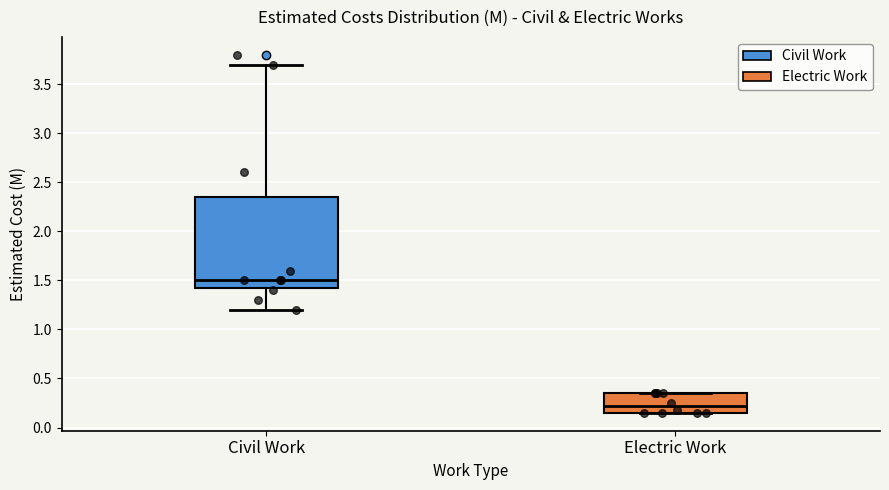

Where does the median line of the box for Electric Work sit on the y-axis? The values are not printed on the chart, so give them approximately, as read against the axis.

0.20